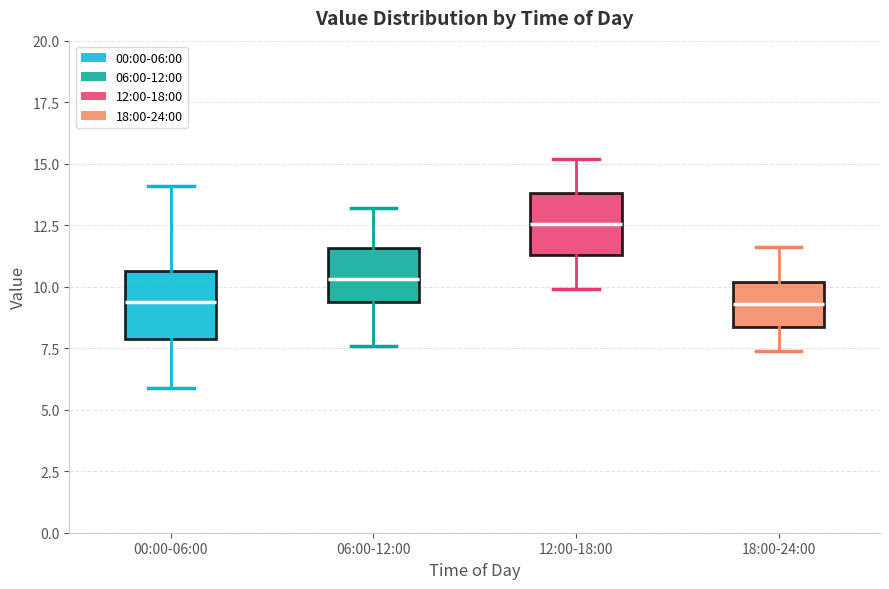

Reading left to right, transcribe this box plot: for each box, give where its median line is, the range the box spans, and where its two whiskers end, as read against the y-axis. The values are not printed on the chart, so give them approximately, as read against the axis.

00:00-06:00: median 9.5, box 8.0 to 10.5, whiskers 6.0 to 14.0
06:00-12:00: median 10.5, box 9.5 to 11.5, whiskers 7.5 to 13.0
12:00-18:00: median 12.5, box 11.5 to 14.0, whiskers 10.0 to 15.0
18:00-24:00: median 9.5, box 8.5 to 10.0, whiskers 7.5 to 11.5